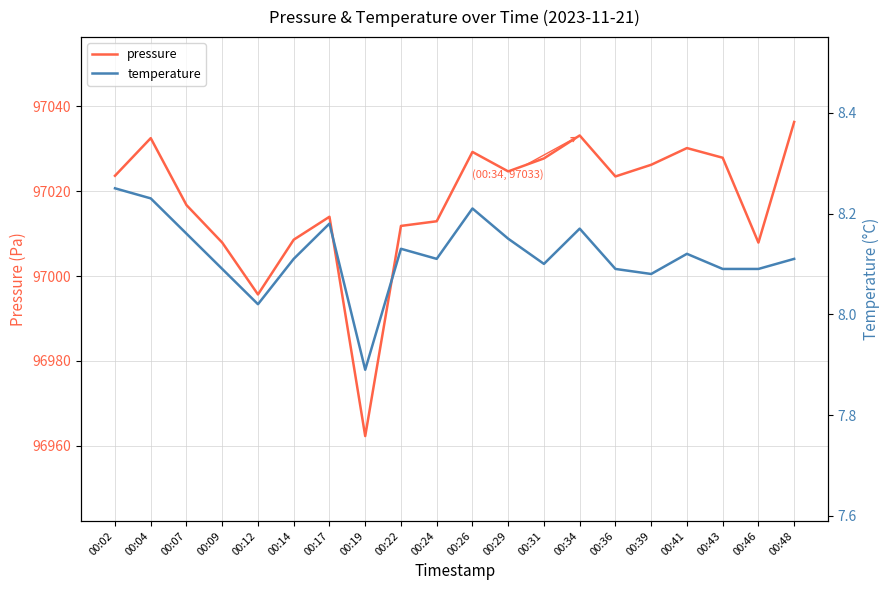

At 00:09, list the series in order from largest to smallest.

pressure, temperature